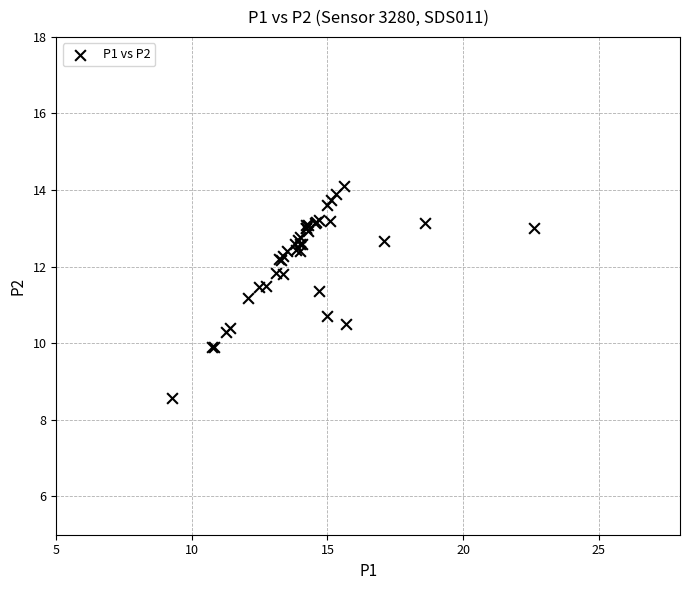

What Y value in the scatter plot is closest to 11?

11.2